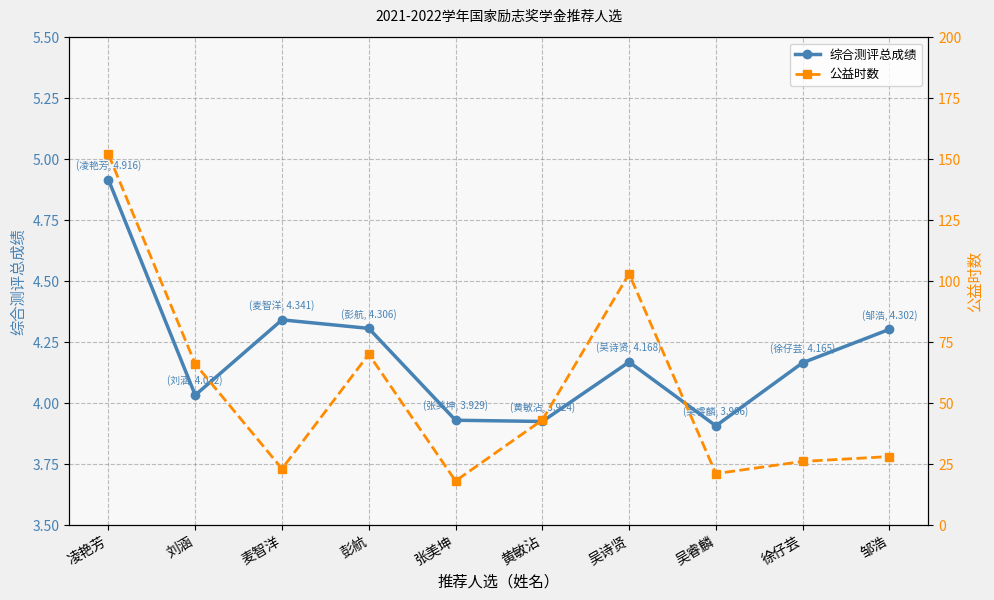

Between 吴睿麟 and 彭航, which is larger?

彭航